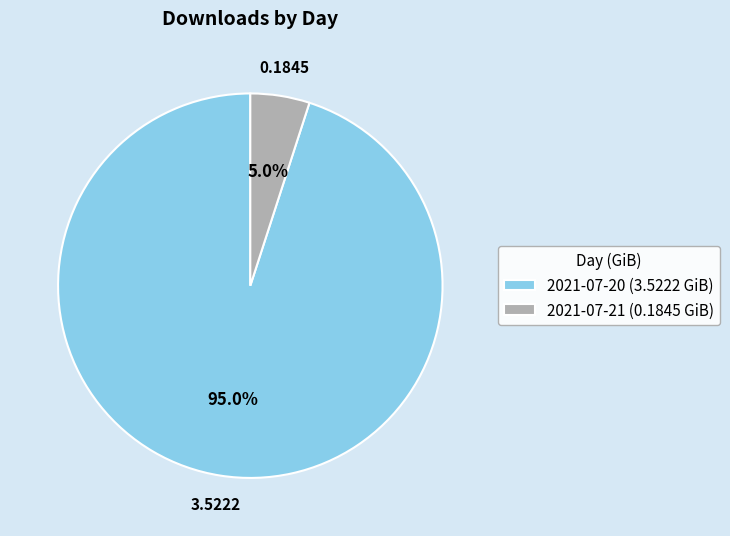

Combined, do 2021-07-20 and 2021-07-21 account for over 50%?

Yes